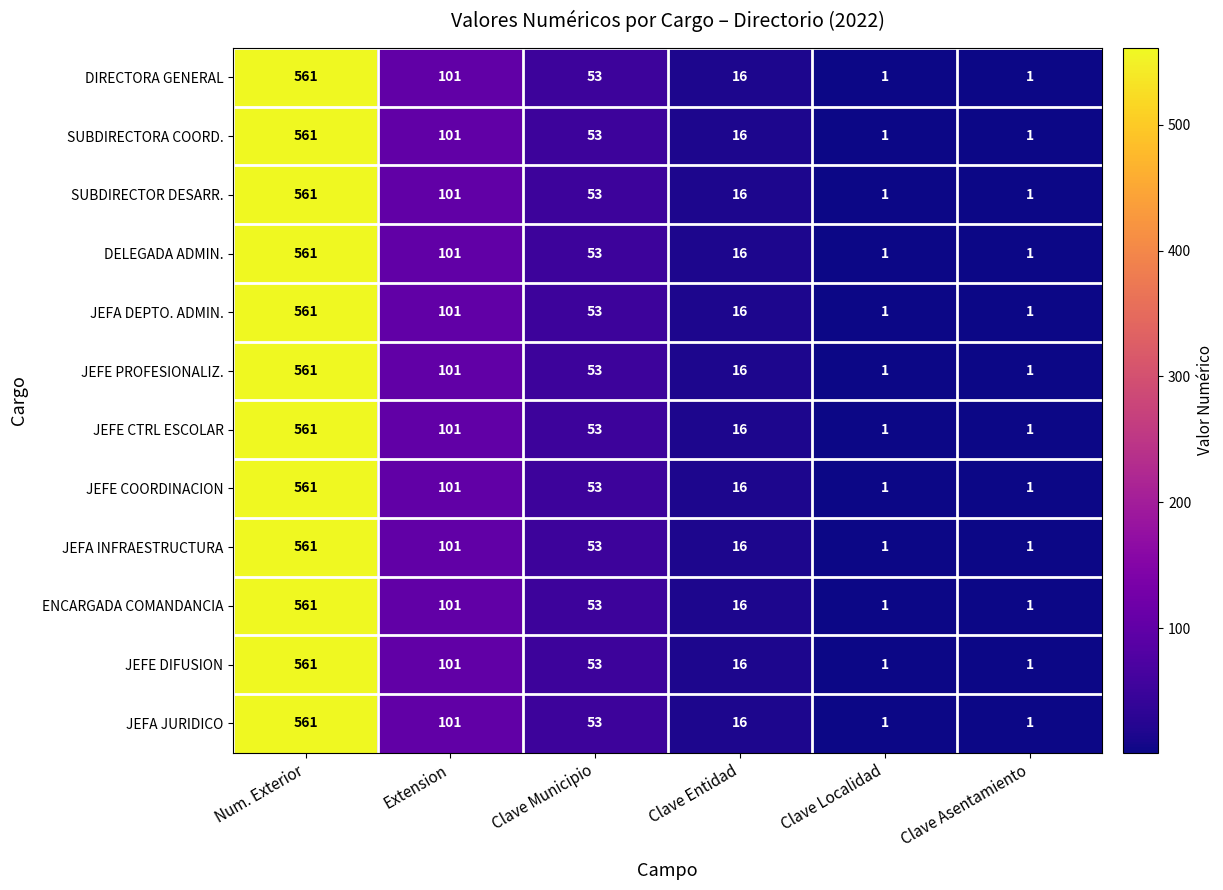

What is the average value of the JEFE CTRL ESCOLAR series?

122